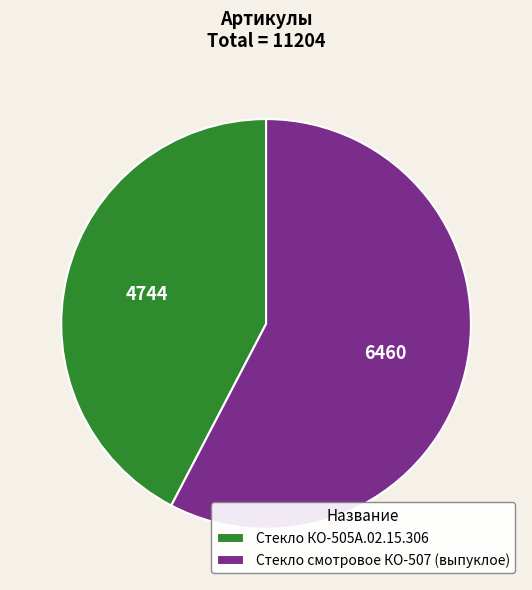

What is the ratio of the value at Стекло смотровое КО-507 (выпуклое) to the value at Стекло КО-505А.02.15.306?

1.4